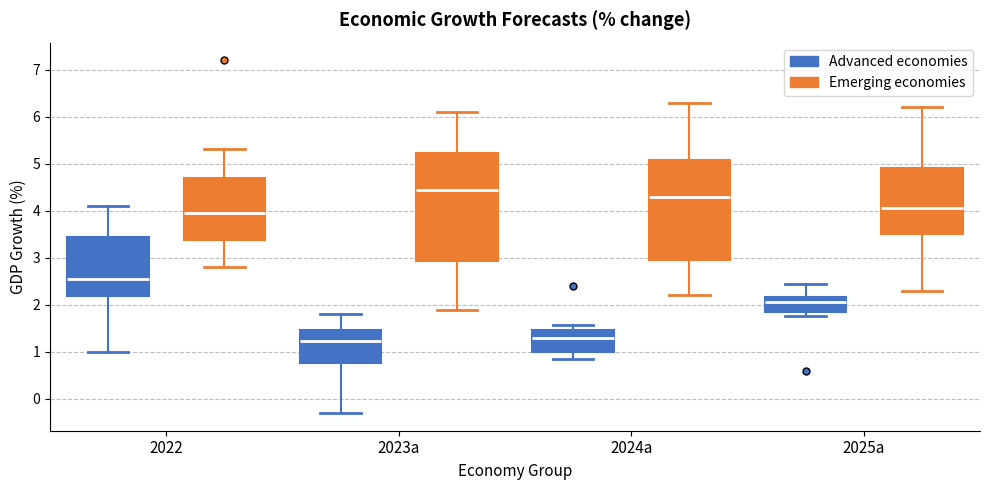

Reading left to right, transcribe this box plot: for each box, give where its median line is, the range the box spans, and where its two whiskers end, as read against the y-axis. The values are not printed on the chart, so give them approximately, as read against the axis.

2022 (Advanced economies): median 2.6, box 2.2 to 3.4, whiskers 1.0 to 4.1
2022 (Emerging economies): median 4.0, box 3.4 to 4.7, whiskers 2.8 to 5.3
2023a (Advanced economies): median 1.2, box 0.8 to 1.5, whiskers -0.3 to 1.8
2023a (Emerging economies): median 4.4, box 2.9 to 5.2, whiskers 1.9 to 6.1
2024a (Advanced economies): median 1.3, box 1.0 to 1.5, whiskers 0.9 to 1.6
2024a (Emerging economies): median 4.3, box 3.0 to 5.1, whiskers 2.2 to 6.3
2025a (Advanced economies): median 2.1, box 1.8 to 2.2, whiskers 1.8 (just below the box's lower edge) to 2.4
2025a (Emerging economies): median 4.1, box 3.5 to 4.9, whiskers 2.3 to 6.2